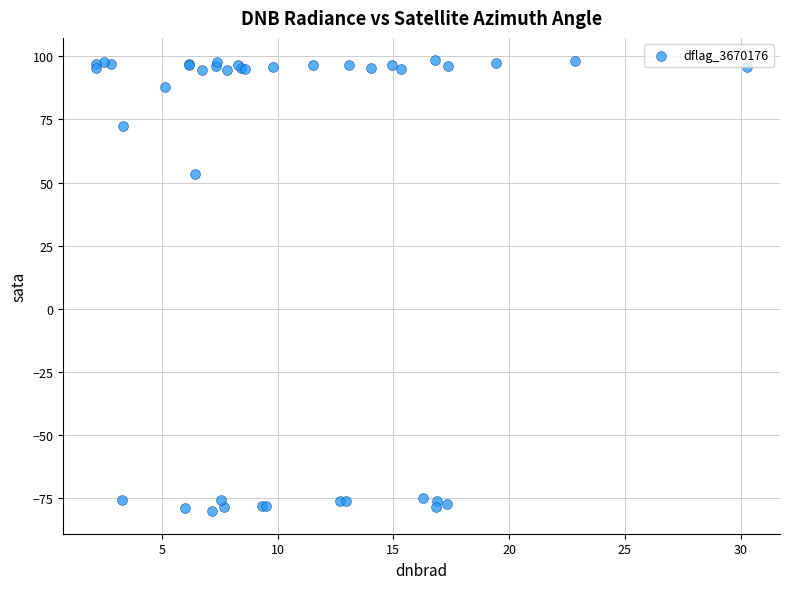

What Y value in the scatter plot is closest to 9?

53.5